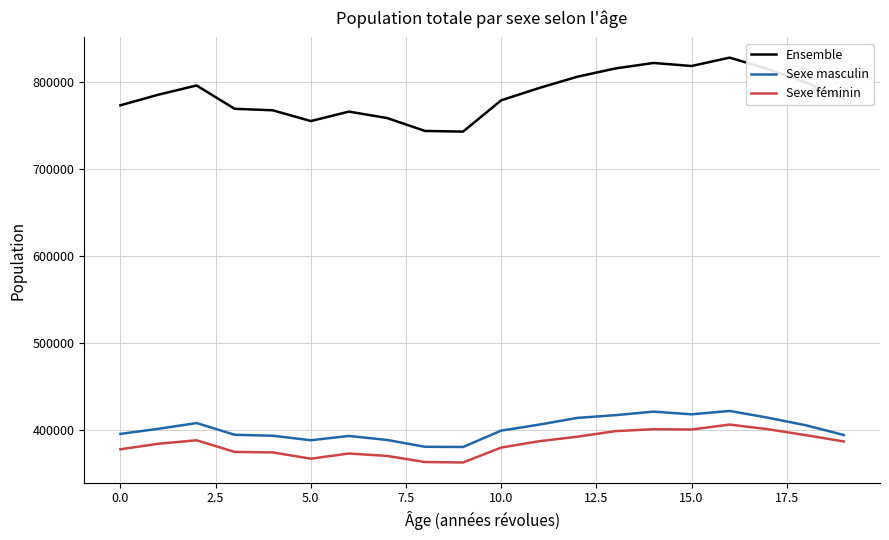

Which series has the largest total across all categories?

Ensemble